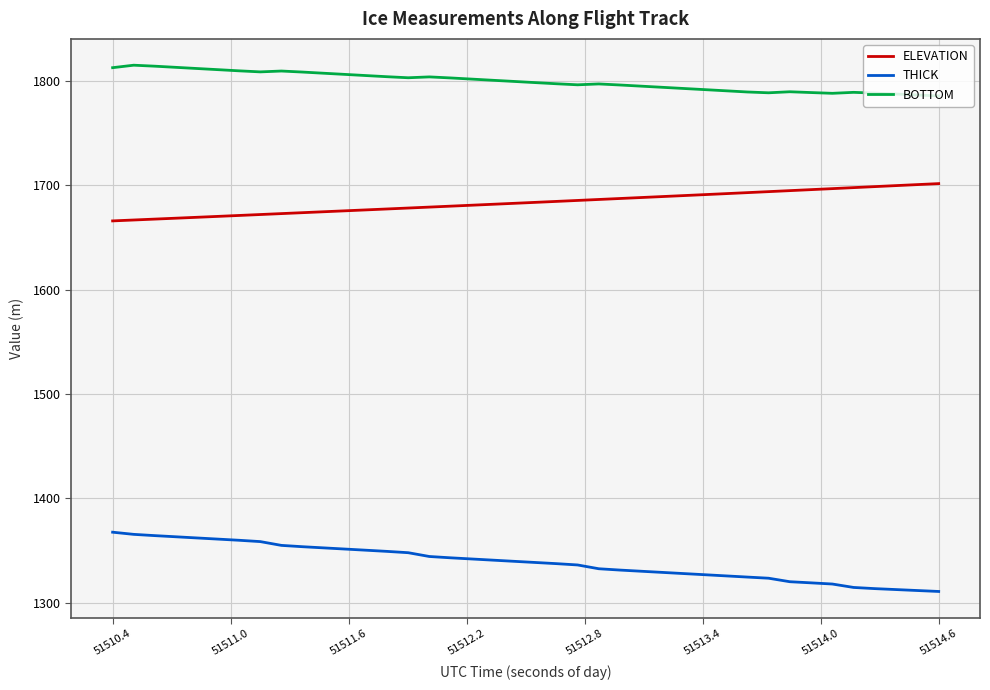

Rank the series by their maximum value, from highest to lowest.

BOTTOM, ELEVATION, THICK